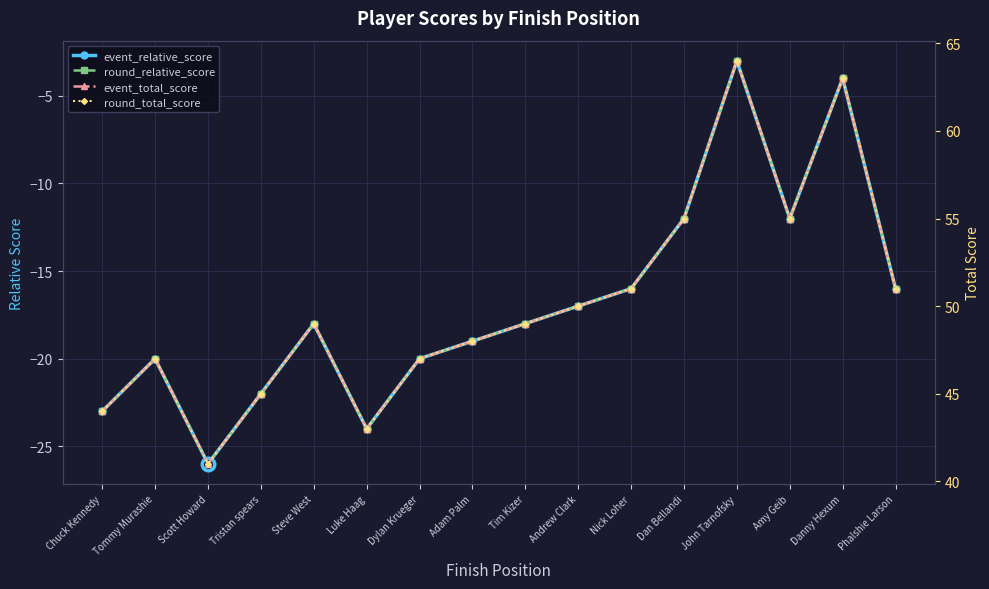

Reading left to right, extract all data points from this chart.

event_relative_score: Chuck Kennedy=-23	Tommy Murashie=-20	Scott Howard=-26	Tristan spears=-22	Steve West=-18	Luke Haag=-24	Dylan Krueger=-20	Adam Palm=-19	Tim Kizer=-18	Andrew Clark=-17	Nick Loher=-16	Dan Bellandi=-12	John Tarnofsky=-3	Amy Geib=-12	Danny Hexum=-4	Phalshie Larson=-16
round_relative_score: Chuck Kennedy=-23	Tommy Murashie=-20	Scott Howard=-26	Tristan spears=-22	Steve West=-18	Luke Haag=-24	Dylan Krueger=-20	Adam Palm=-19	Tim Kizer=-18	Andrew Clark=-17	Nick Loher=-16	Dan Bellandi=-12	John Tarnofsky=-3	Amy Geib=-12	Danny Hexum=-4	Phalshie Larson=-16
event_total_score: Chuck Kennedy=44	Tommy Murashie=47	Scott Howard=41	Tristan spears=45	Steve West=49	Luke Haag=43	Dylan Krueger=47	Adam Palm=48	Tim Kizer=49	Andrew Clark=50	Nick Loher=51	Dan Bellandi=55	John Tarnofsky=64	Amy Geib=55	Danny Hexum=63	Phalshie Larson=51
round_total_score: Chuck Kennedy=44	Tommy Murashie=47	Scott Howard=41	Tristan spears=45	Steve West=49	Luke Haag=43	Dylan Krueger=47	Adam Palm=48	Tim Kizer=49	Andrew Clark=50	Nick Loher=51	Dan Bellandi=55	John Tarnofsky=64	Amy Geib=55	Danny Hexum=63	Phalshie Larson=51